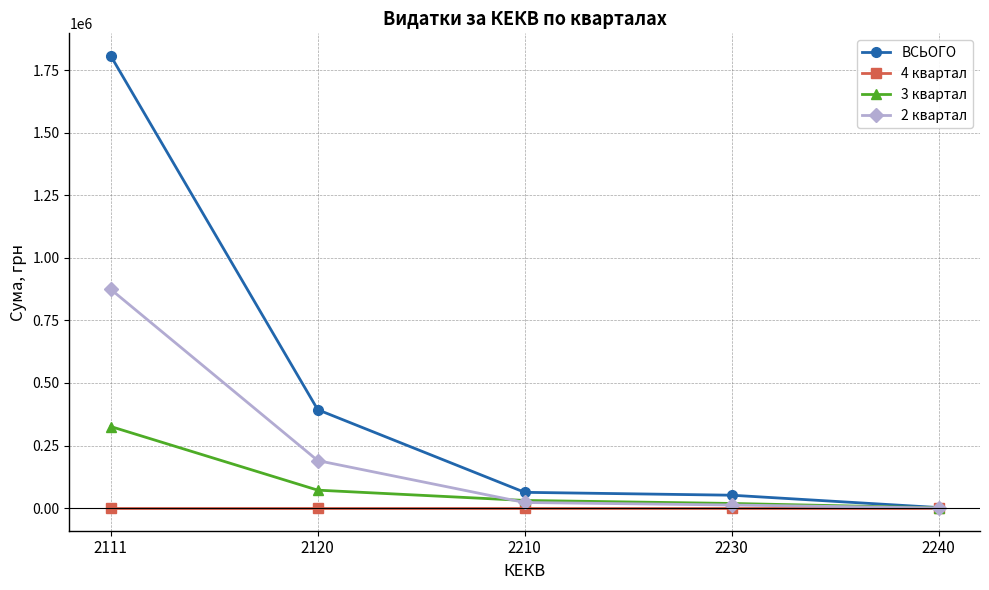

True or false: 3 квартал has more than 2 points higher than both neighbors.

False